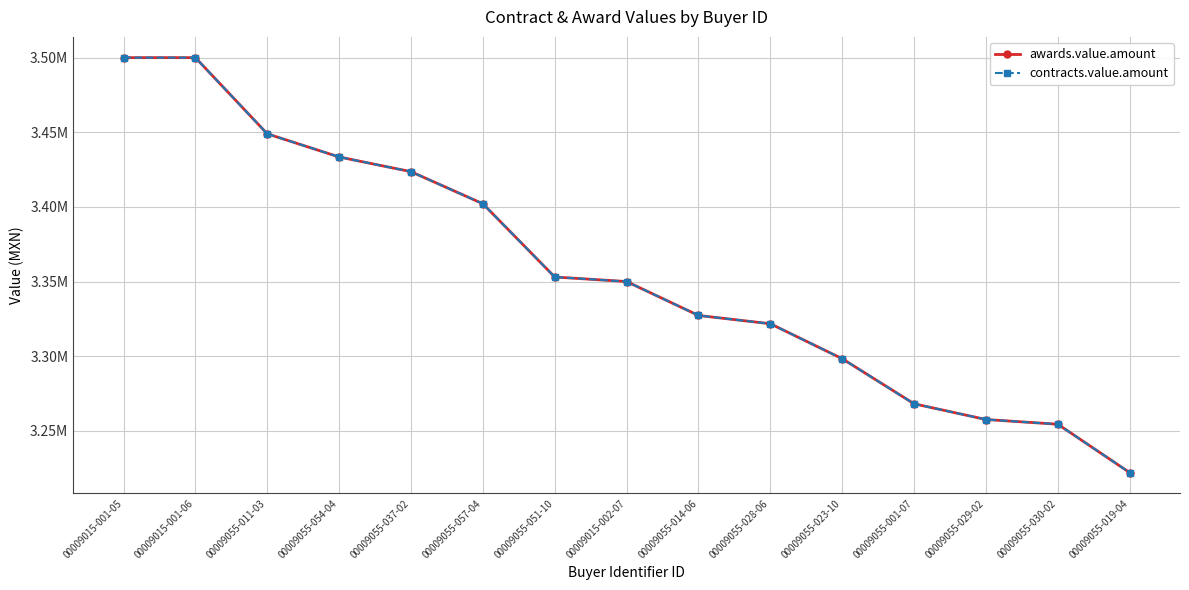

List the labels in order of awards.value.amount value, smallest first.

00009055-019-04, 00009055-030-02, 00009055-029-02, 00009055-001-07, 00009055-023-10, 00009055-028-06, 00009055-014-06, 00009015-002-07, 00009055-051-10, 00009055-057-04, 00009055-037-02, 00009055-054-04, 00009055-011-03, 00009015-001-05, 00009015-001-06